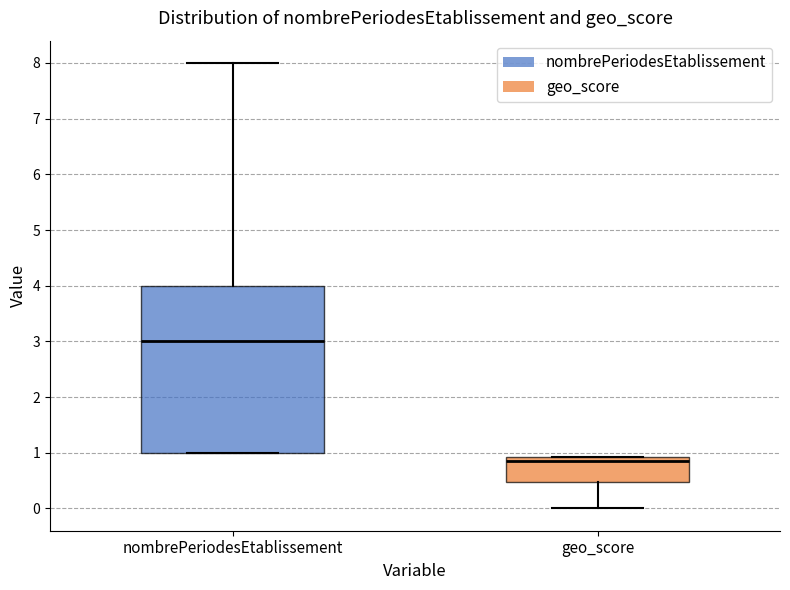

Where is the lower edge of the box for nombrePeriodesEtablissement on the y-axis? The values are not printed on the chart, so give them approximately, as read against the axis.

1.0